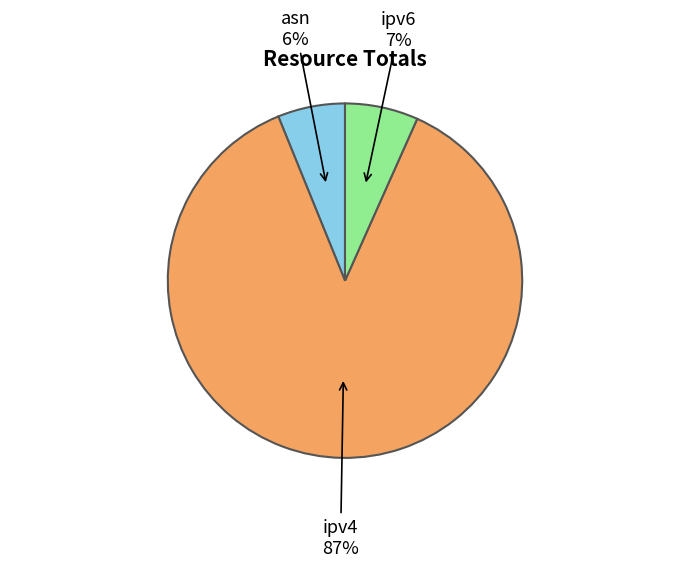

To the nearest percent, what is the difference between the largest and smallest slice percentages?

81%